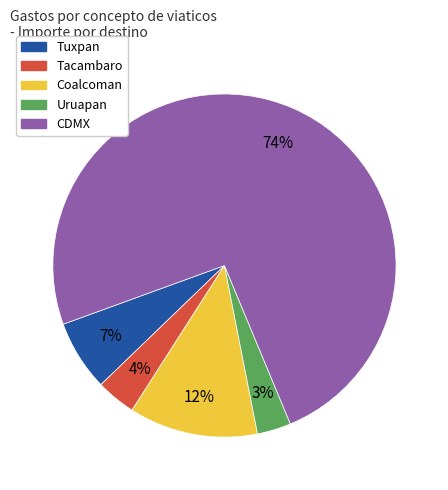

Is there a majority slice in this chart?

Yes